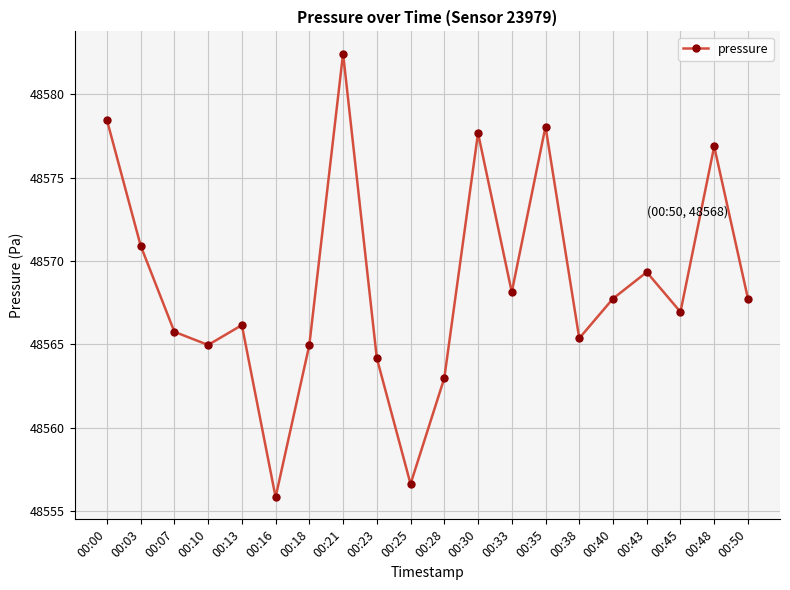

What is the difference between the second highest and second lowest values?

21.8